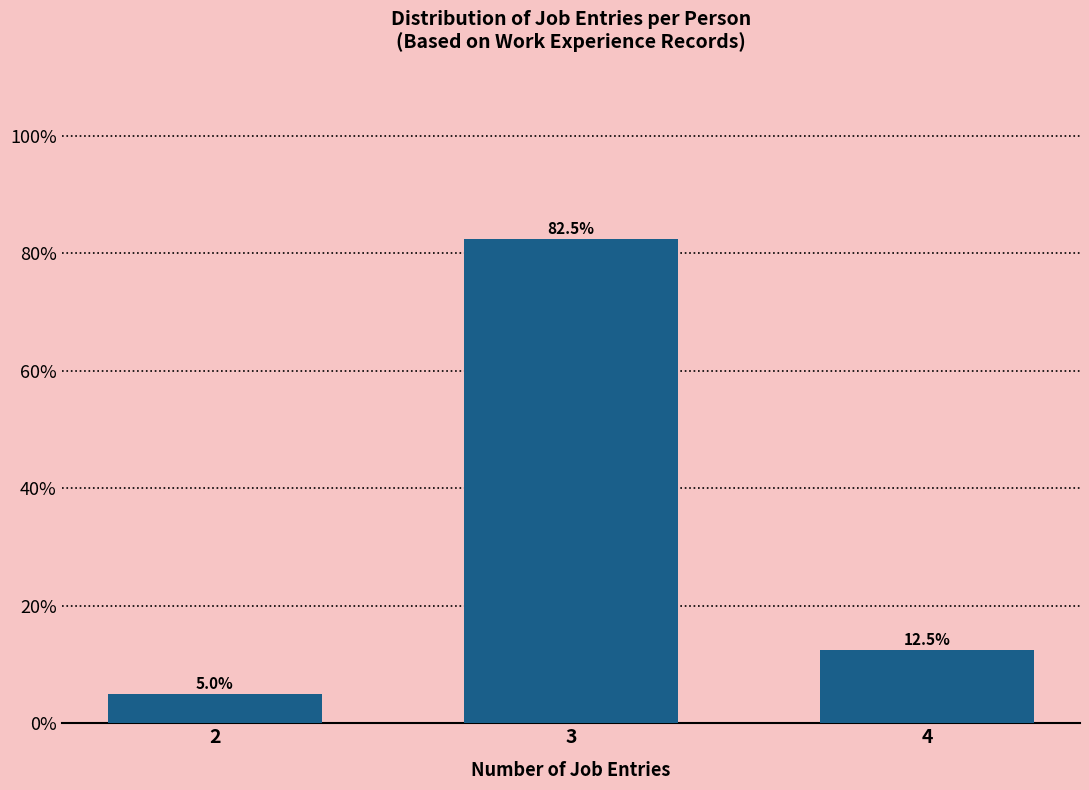

Reading left to right, list all the values displayed in this chart.

2=5.0	3=82.5	4=12.5